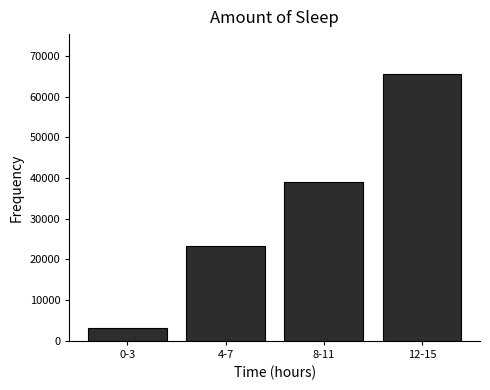

Reading right to left, extract all data points from this chart.

12-15=65535	8-11=39151	4-7=23266	0-3=3118